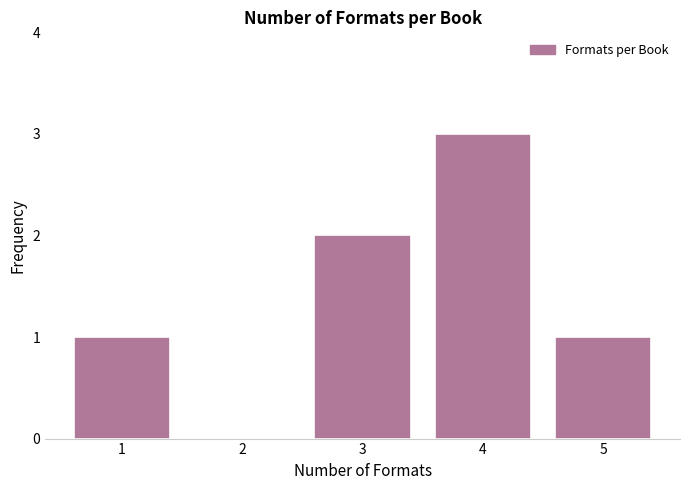

Reading left to right, extract all data points from this chart.

1=1	2=0	3=2	4=3	5=1